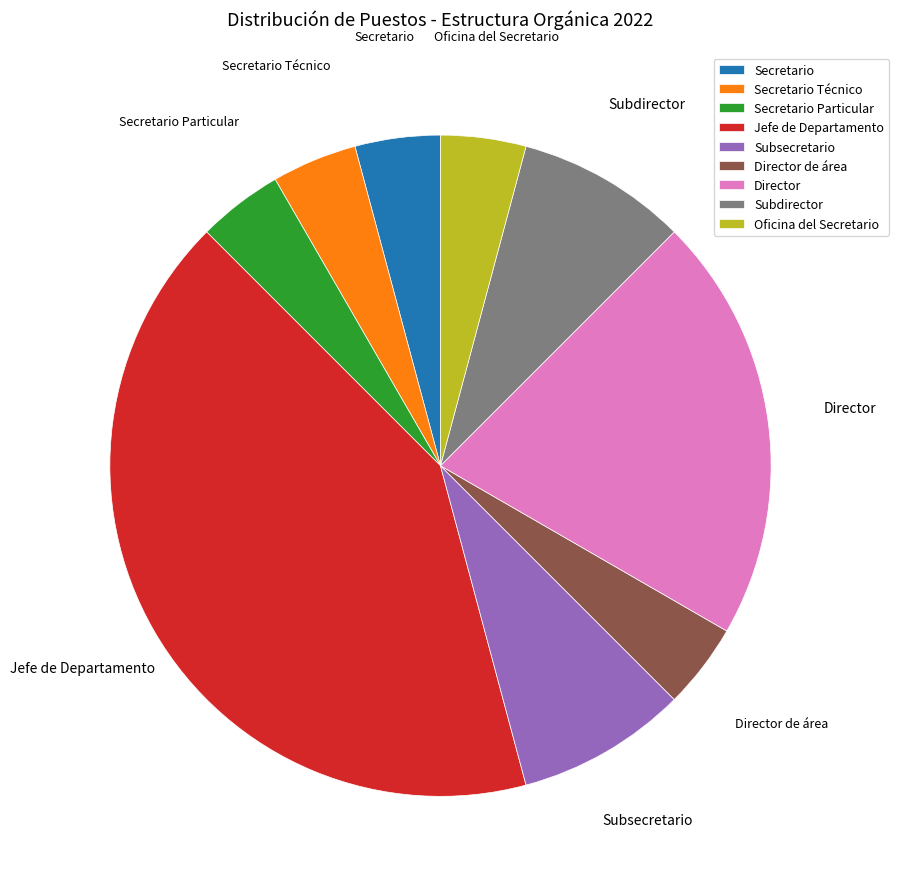

Is the sum of Subdirector and Oficina del Secretario greater than half?

No